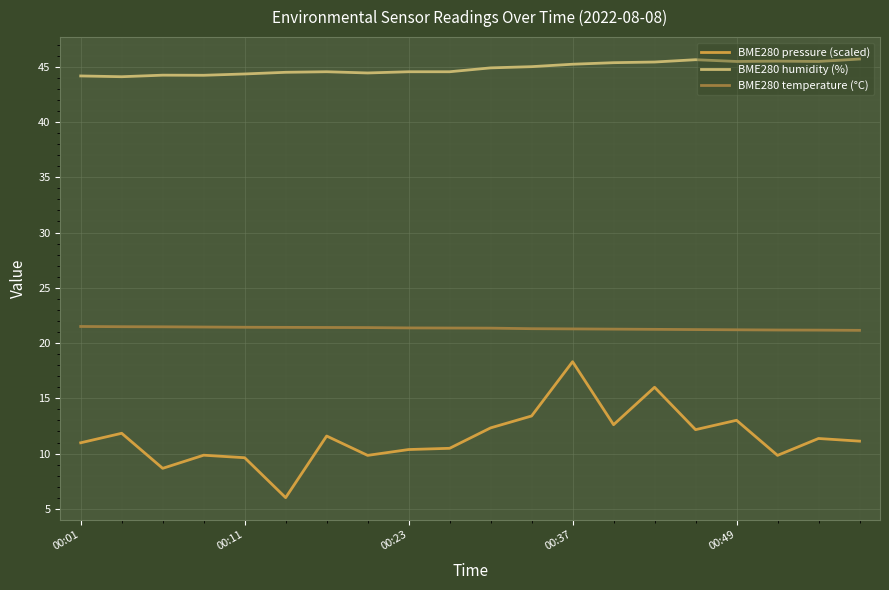

Rank the series by their maximum value, from highest to lowest.

BME280 humidity (%), BME280 temperature (°C), BME280 pressure (scaled)